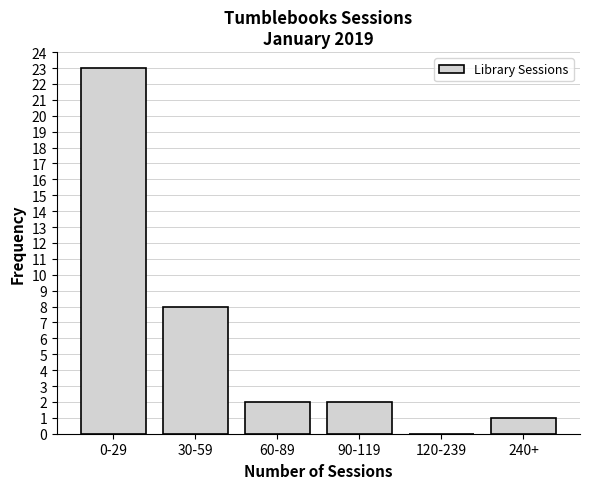

Reading left to right, what are all the values shown in this chart?

0-29=23	30-59=8	60-89=2	90-119=2	120-239=0	240+=1